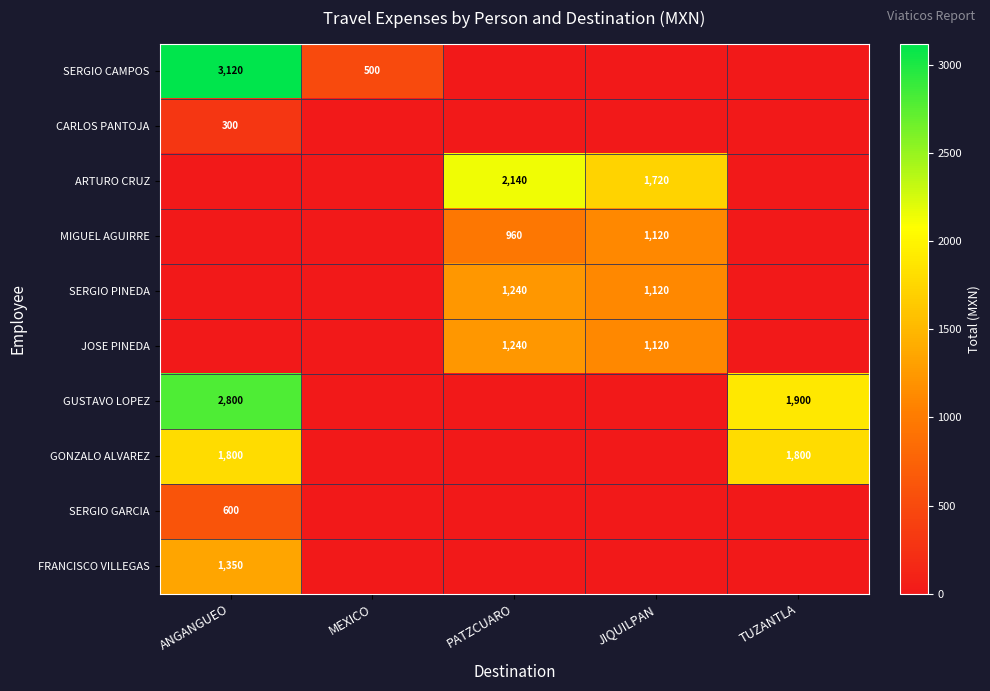

The SERGIO CAMPOS series shows 698 at MEXICO. True or false?

False